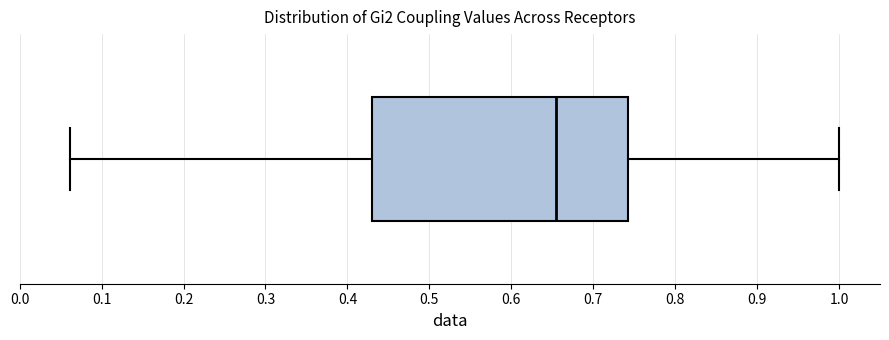

Transcribe this box plot: give where the median line is, the range the box spans, and where the two whiskers end, as read against the x-axis. The values are not printed on the chart, so give them approximately, as read against the axis.

median 0.65, box 0.43 to 0.74, whiskers 0.06 to 1.00